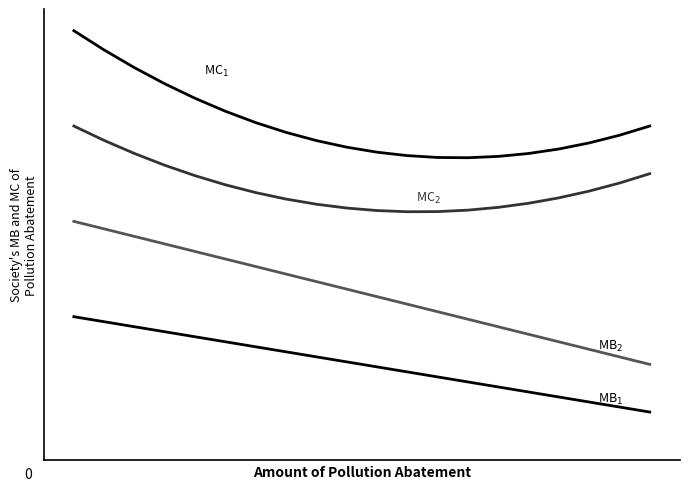

Does the chart have visible grid lines?

No